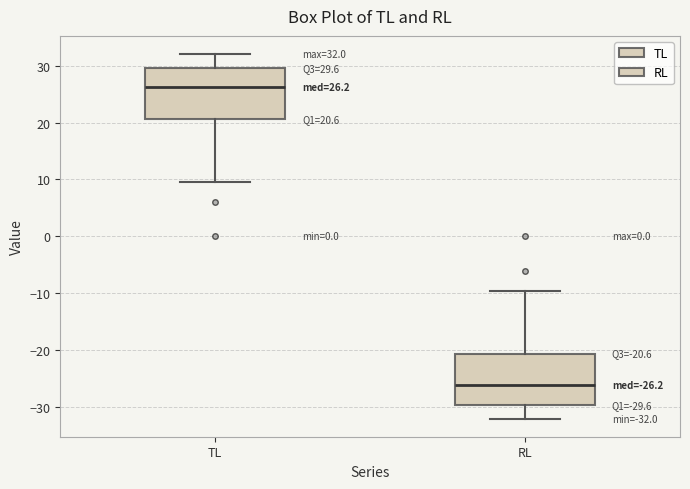

Which box's median line is the highest?

TL